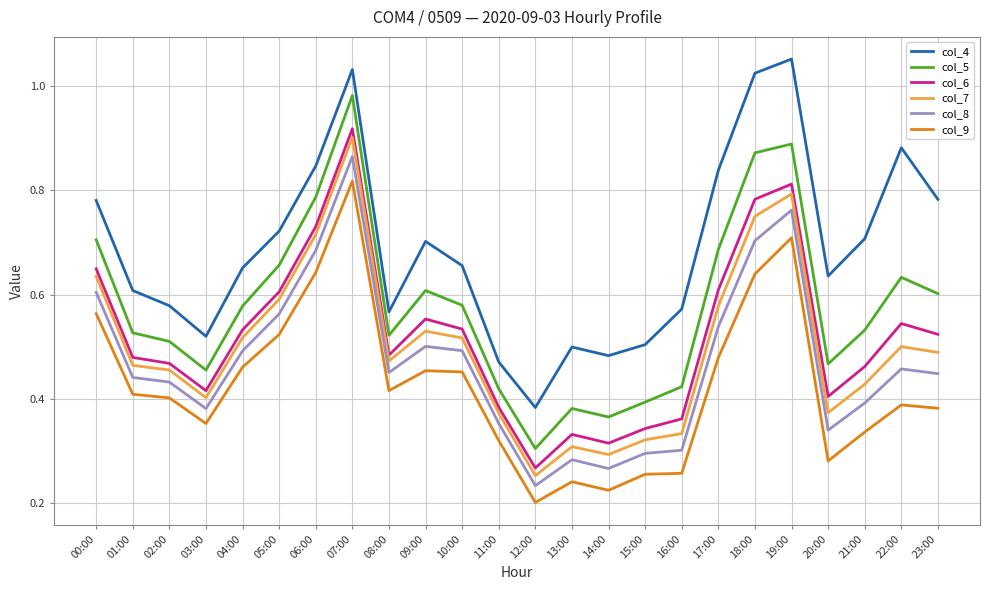

What position from the left is 16:00?

17